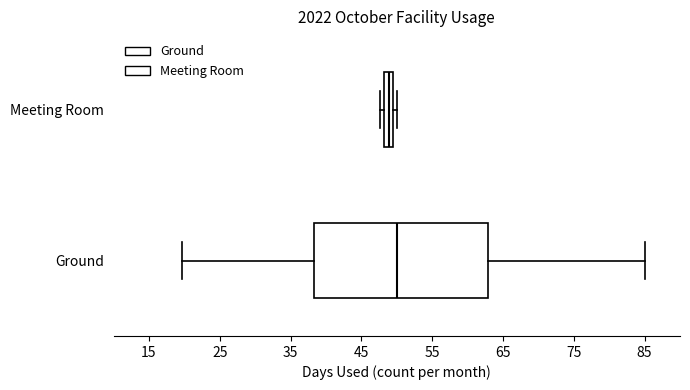

Which box's median line is the furthest to the left?

Meeting Room